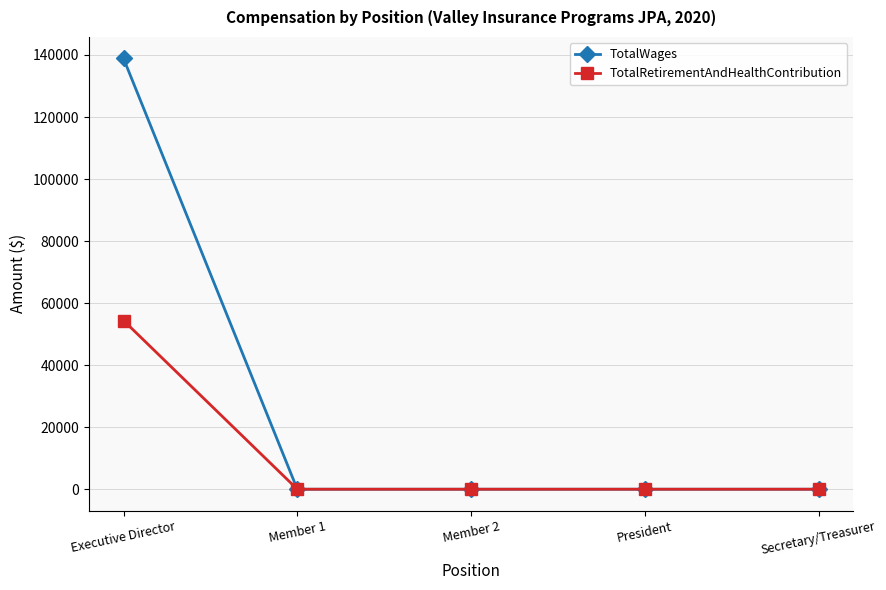

What is the average value of the TotalWages series?

27775